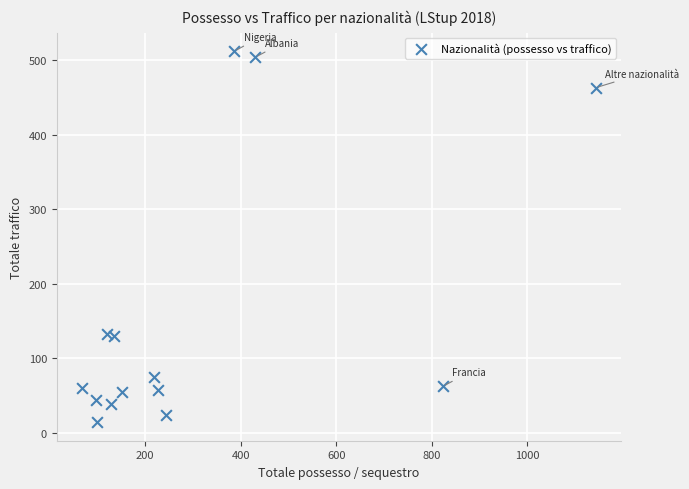

What is the range of X values (max minus min)?

1074